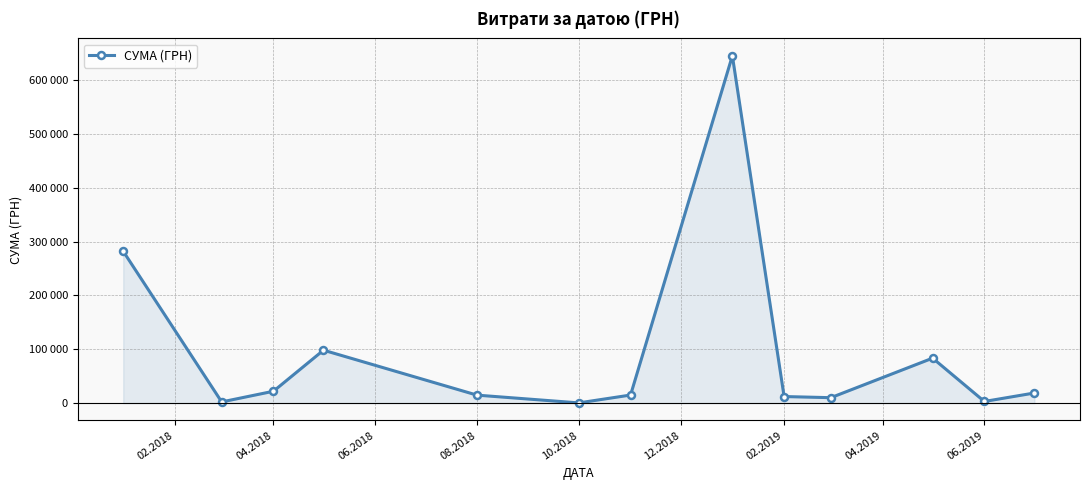

Is this an area chart (filled region under the line)?

Yes